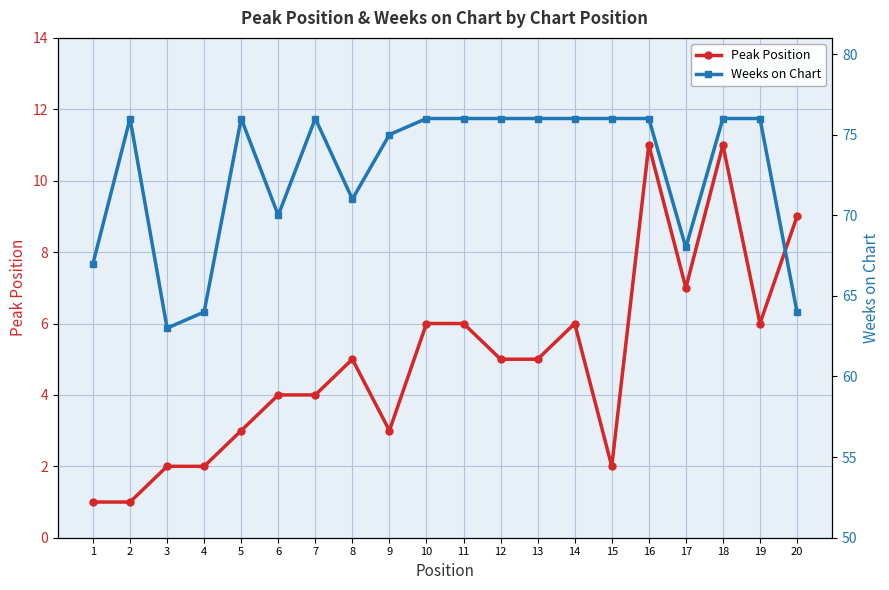

Which category has the lowest value in the Peak Position series?

1